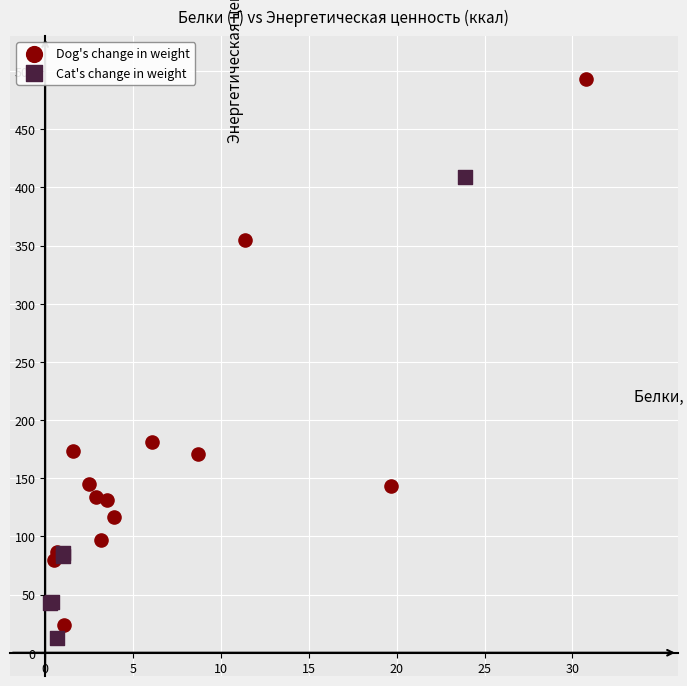

Which series has the largest Y range (max minus min)?

Dog's change in weight